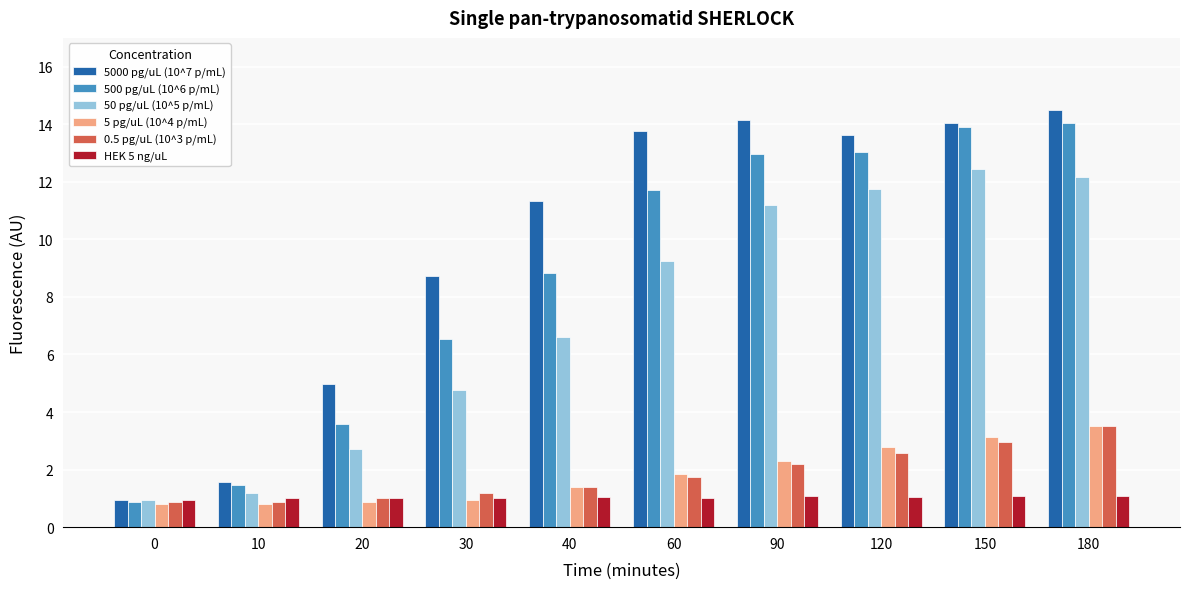

What is the value of the 500 pg/uL (10^6 p/mL) bar at the 7th from the left?

13.0